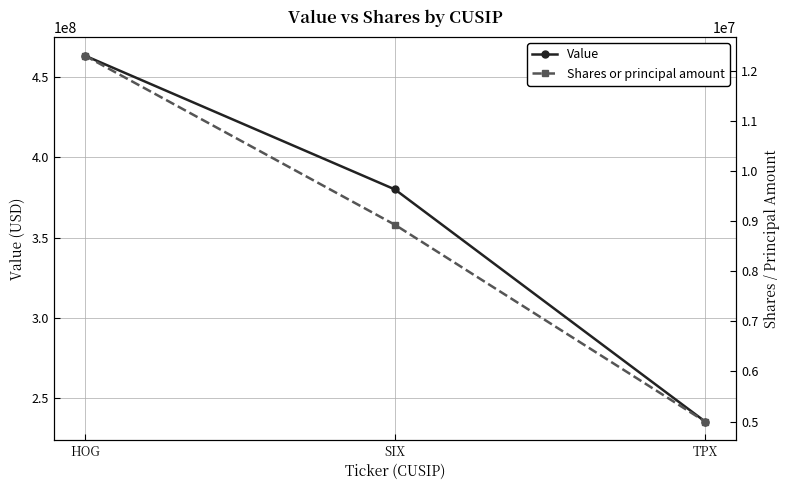

What is the sum of all Shares or principal amount values?

26225000